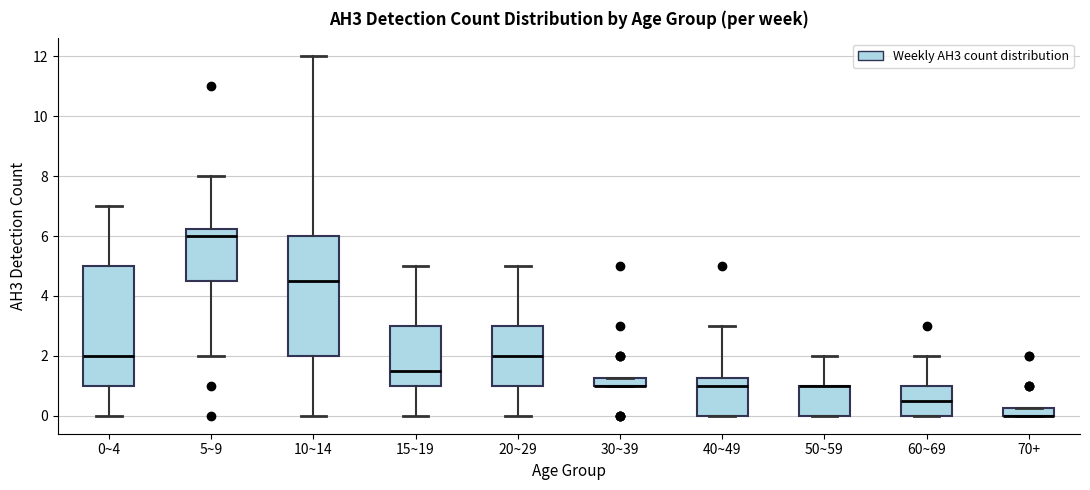

Where does the upper whisker of the box for 0~4 end on the y-axis? The values are not printed on the chart, so give them approximately, as read against the axis.

7.0